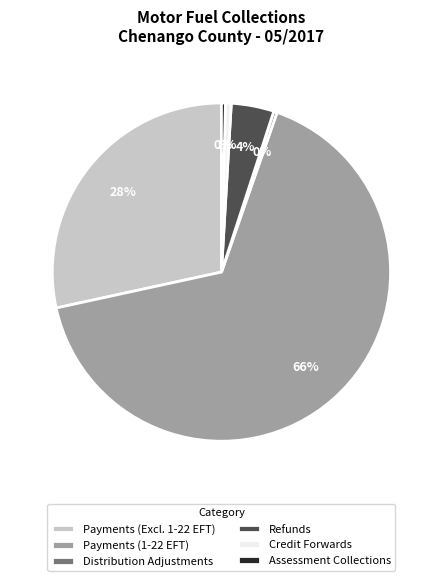

To the nearest percent, what is the difference between the Refunds and Distribution Adjustments slice percentages?

4%